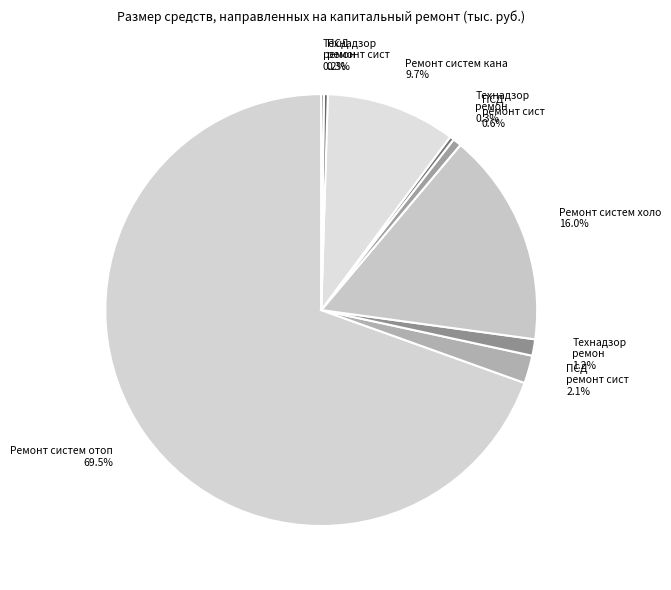

Which slice is the largest?

Ремонт систем отопления и теплоснабжения